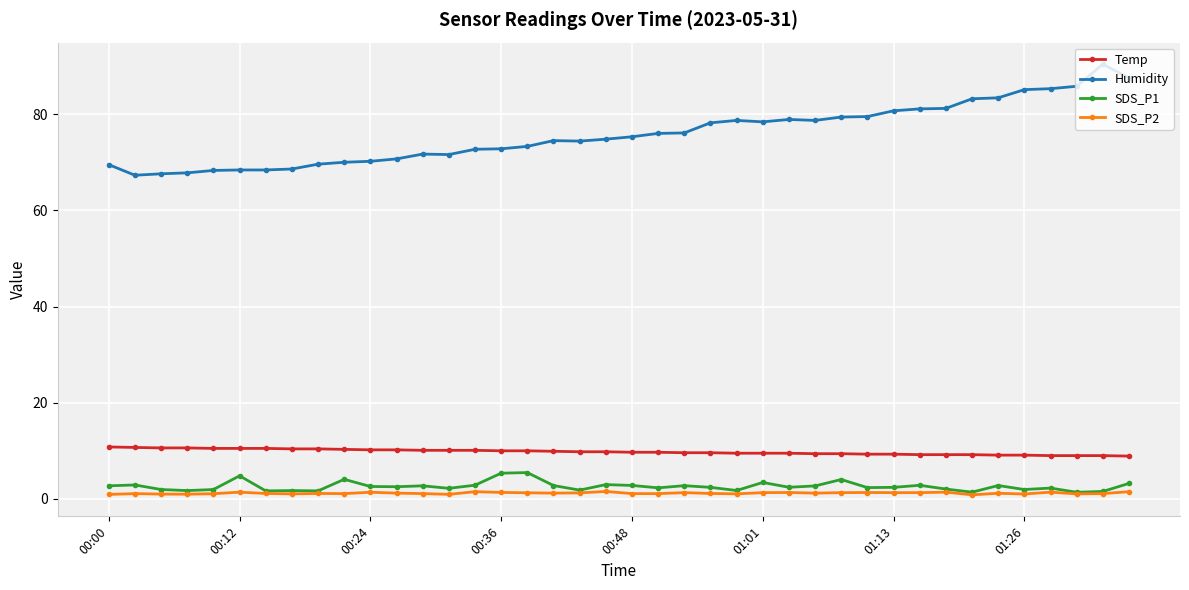

Which series has the largest range (max minus min)?

Humidity